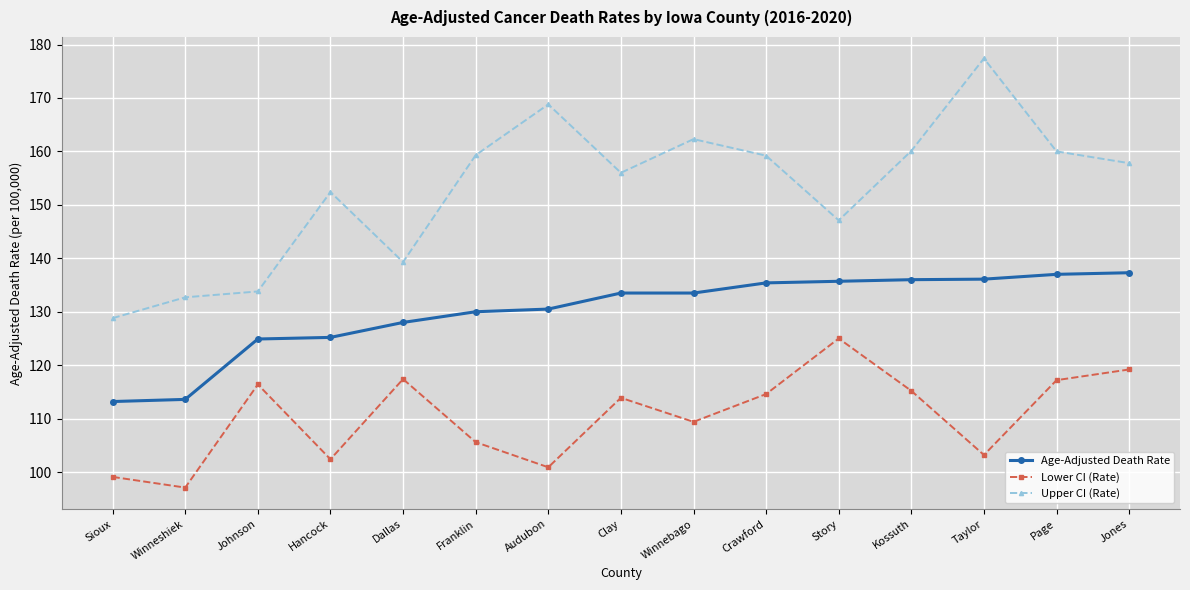

What is the difference between the highest and lowest values at Jones?

38.6